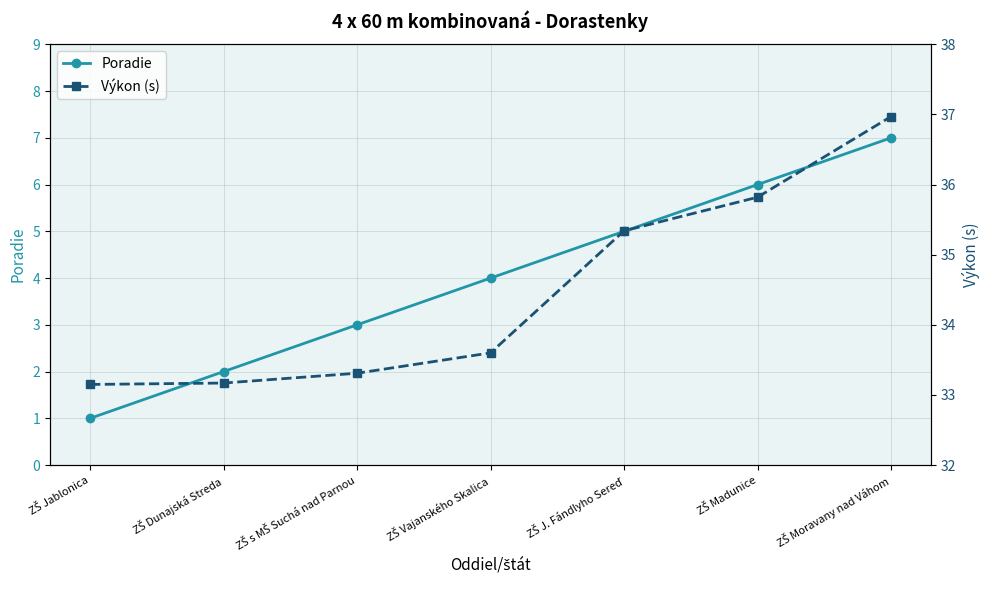

What is the difference between the second highest and second lowest values in the Výkon (s) series?

2.6